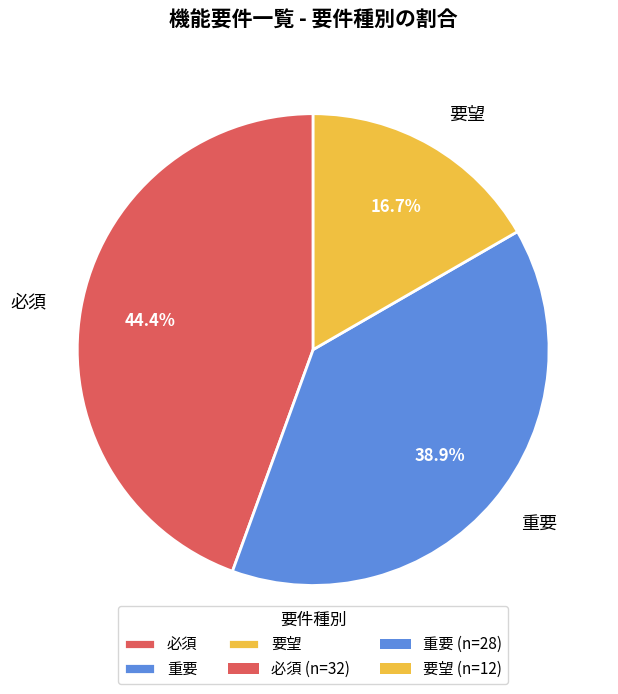

Which category has the smallest portion of the pie?

要望